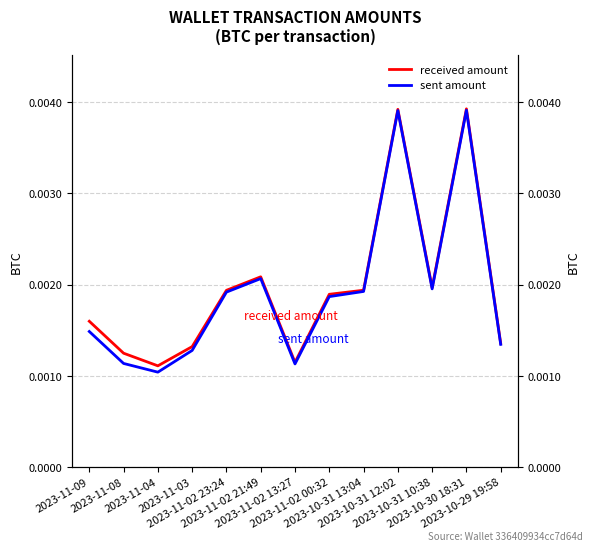

Reading left to right, list all the values displayed in this chart.

received amount: 2023-11-09=0.0	2023-11-08=0.0	2023-11-04=0.0	2023-11-03=0.0	2023-11-02 23:24=0.0	2023-11-02 21:49=0.0	2023-11-02 13:27=0.0	2023-11-02 00:32=0.0	2023-10-31 13:04=0.0	2023-10-31 12:02=0.0	2023-10-31 10:38=0.0	2023-10-30 18:31=0.0	2023-10-29 19:58=0.0
sent amount: 2023-11-09=0.0	2023-11-08=0.0	2023-11-04=0.0	2023-11-03=0.0	2023-11-02 23:24=0.0	2023-11-02 21:49=0.0	2023-11-02 13:27=0.0	2023-11-02 00:32=0.0	2023-10-31 13:04=0.0	2023-10-31 12:02=0.0	2023-10-31 10:38=0.0	2023-10-30 18:31=0.0	2023-10-29 19:58=0.0